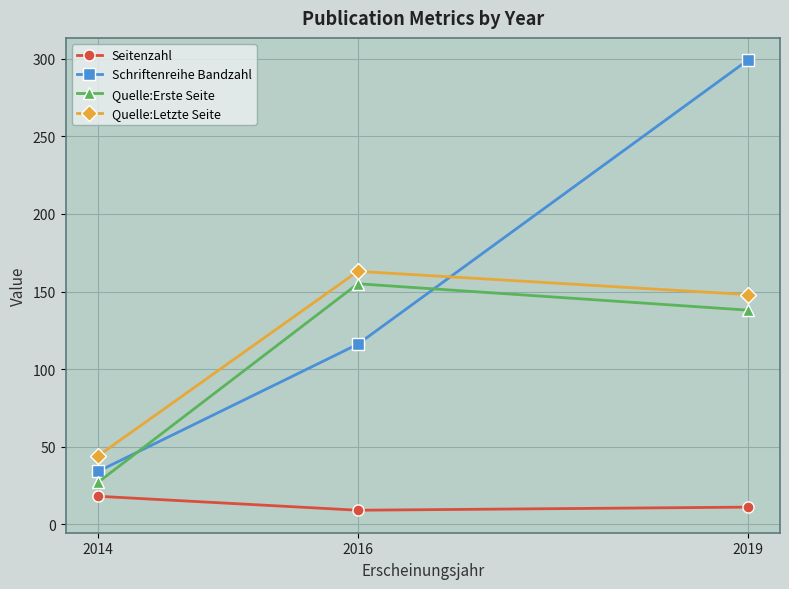

Reading left to right, extract all data points from this chart.

Seitenzahl: 18	9	11
Schriftenreihe Bandzahl: 34	116	299
Quelle:Erste Seite: 27	155	138
Quelle:Letzte Seite: 44	163	148